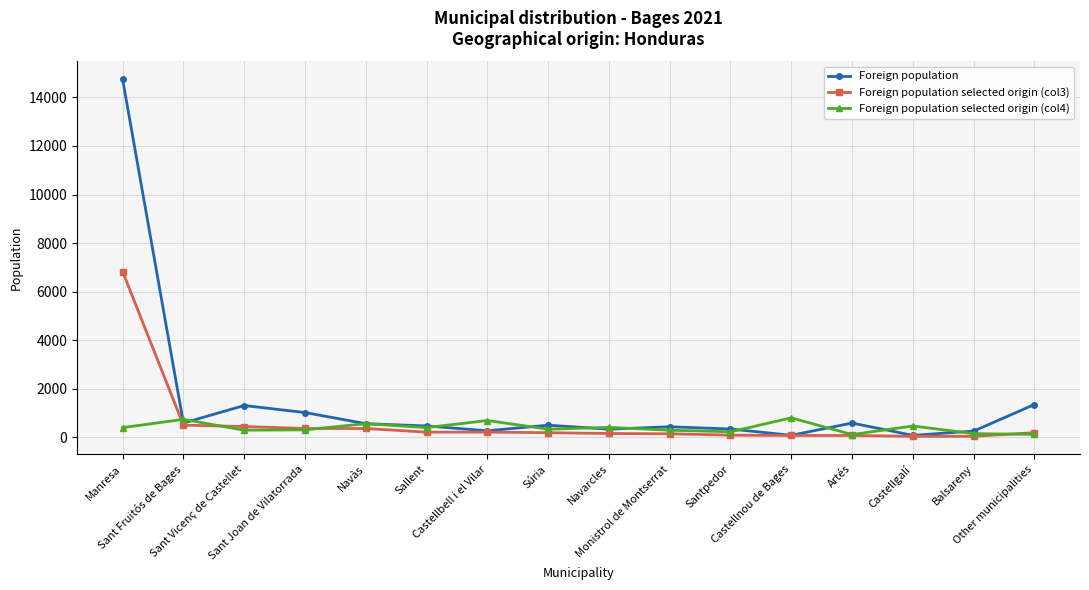

Which series has the largest total across all categories?

Foreign population